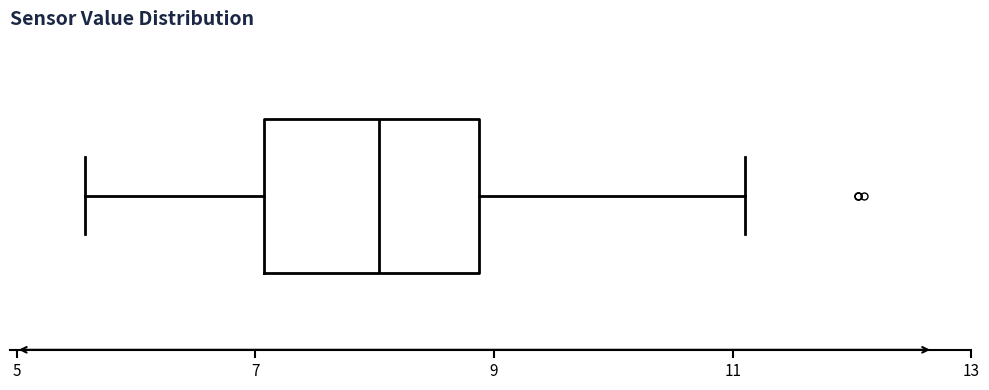

Where does the median line of the box sit on the x-axis? The values are not printed on the chart, so give them approximately, as read against the axis.

8.0